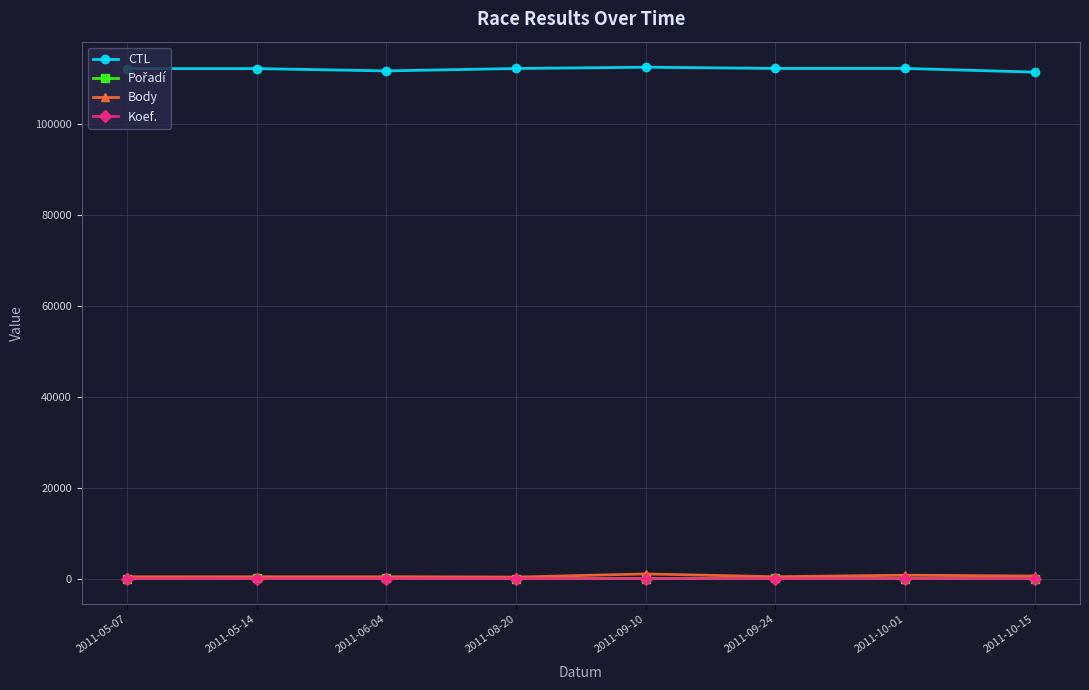

What is the total value across all series at 2011-08-20?

112467